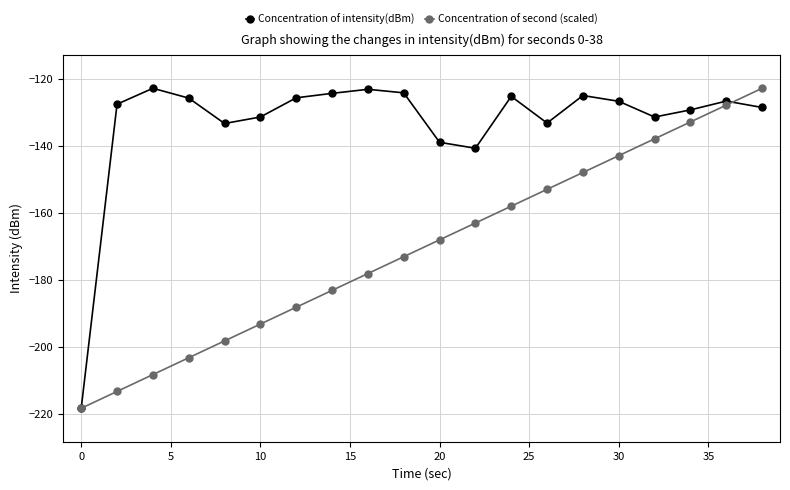

What is the value of the Concentration of second (scaled) point at the 11th from the left?

-168.0